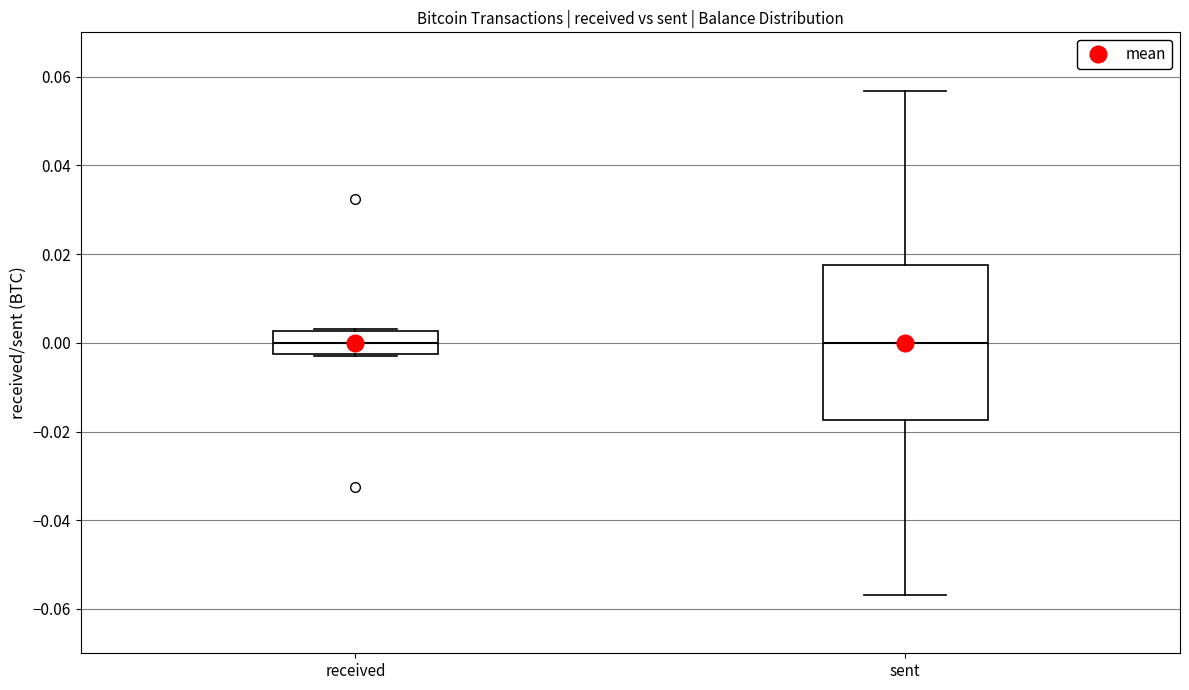

Where does the median line of the box for received sit on the y-axis? The values are not printed on the chart, so give them approximately, as read against the axis.

0.000